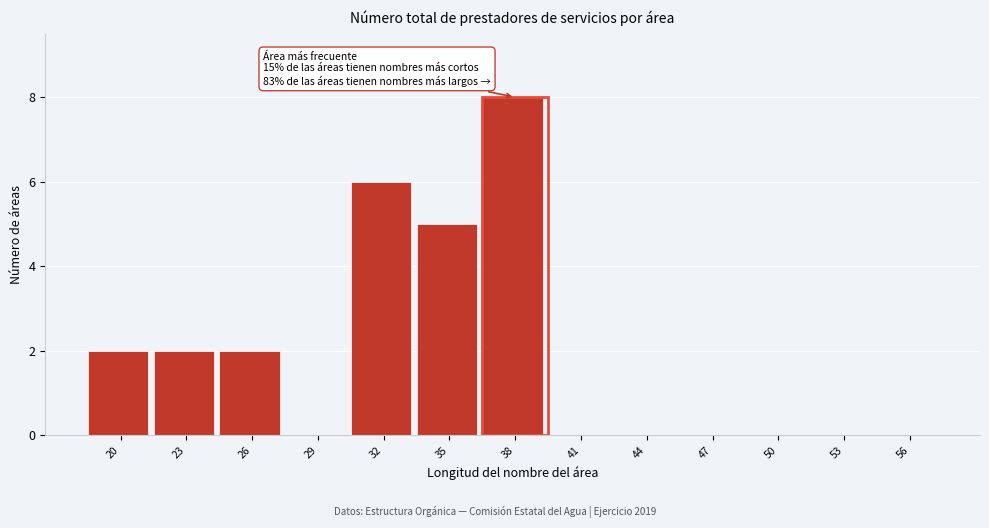

Reading left to right, transcribe all the data shown in this chart.

20=2	23=2	26=2	29=0	32=6	35=5	38=8	41=0	44=0	47=0	50=0	53=0	56=0